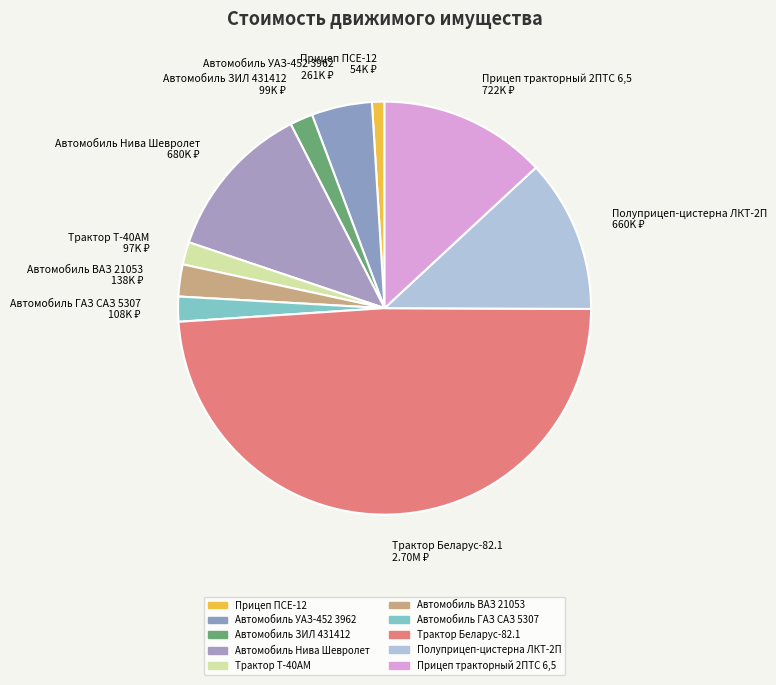

Is there a majority slice in this chart?

No